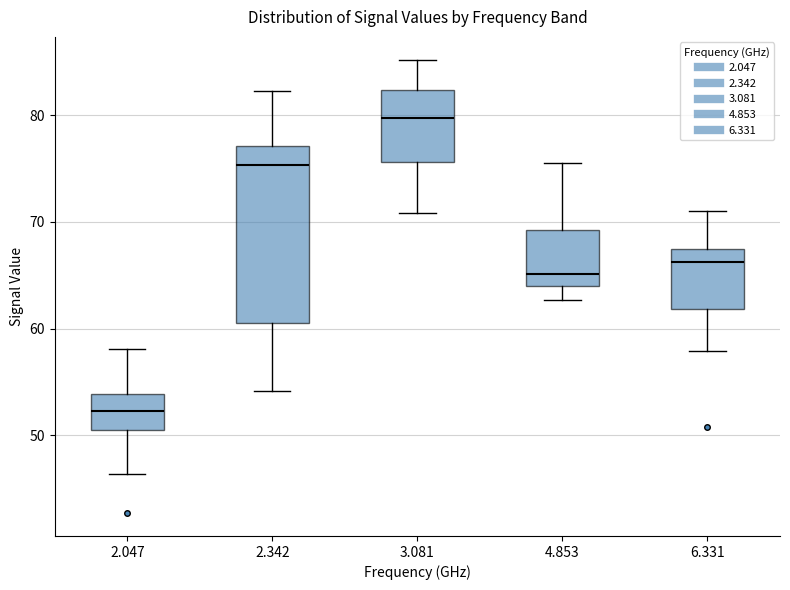

Reading left to right, transcribe this box plot: for each box, give where its median line is, the range the box spans, and where its two whiskers end, as read against the y-axis. The values are not printed on the chart, so give them approximately, as read against the axis.

2.047: median 52, box 51 to 54, whiskers 46 to 58
2.342: median 75, box 61 to 77, whiskers 54 to 82
3.081: median 80, box 76 to 82, whiskers 71 to 85
4.853: median 65, box 64 to 69, whiskers 63 to 76
6.331: median 66, box 62 to 68, whiskers 58 to 71